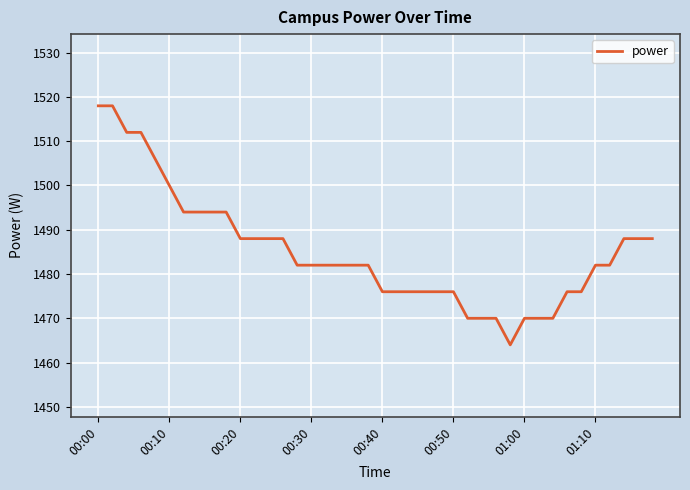

What is the difference between the maximum and second lowest values?

48